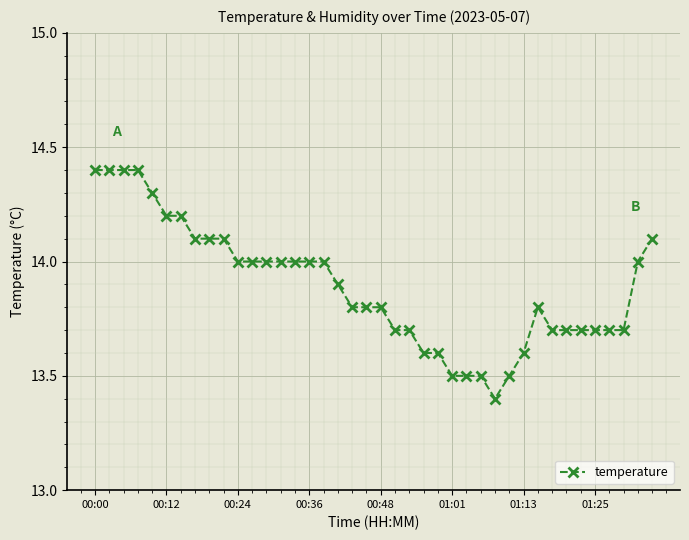

Reading right to left, what are all the values shown in this chart?

14.1	14.0	13.7	13.7	13.7	13.7	13.7	13.7	13.8	13.6	13.5	13.4	13.5	13.5	13.5	13.6	13.6	13.7	13.7	13.8	13.8	13.8	13.9	14.0	14.0	14.0	14.0	14.0	14.0	14.0	14.1	14.1	14.1	14.2	14.2	14.3	14.4	14.4	14.4	14.4